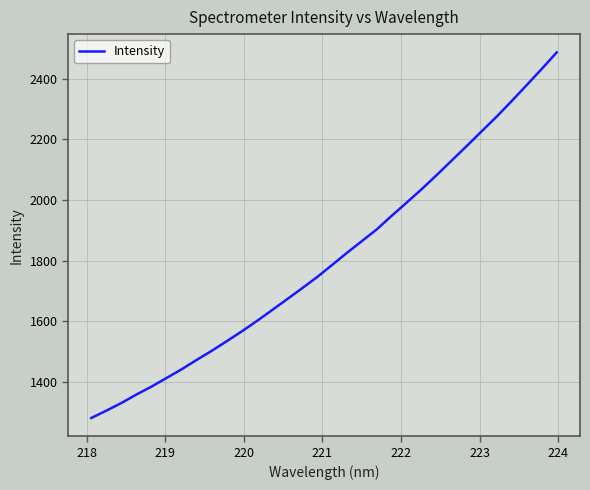

What is the minimum value shown in the chart?

1280.7